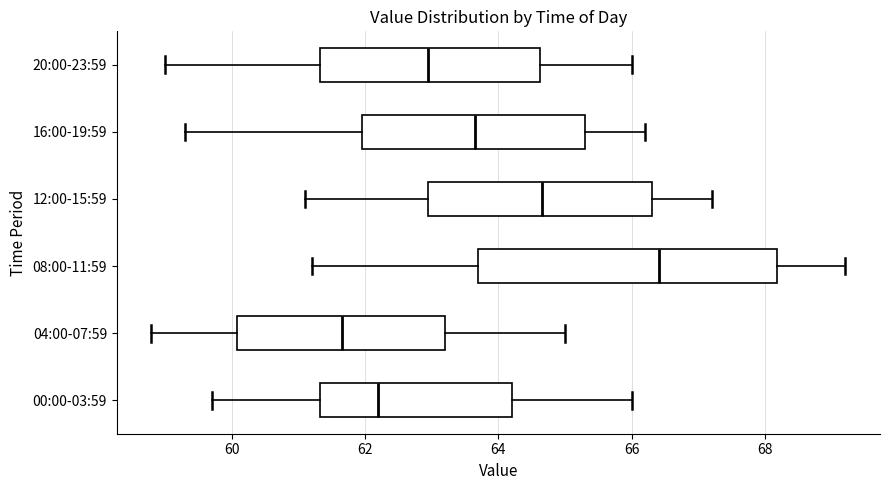

Which box has the furthest to the left median line?

04:00-07:59